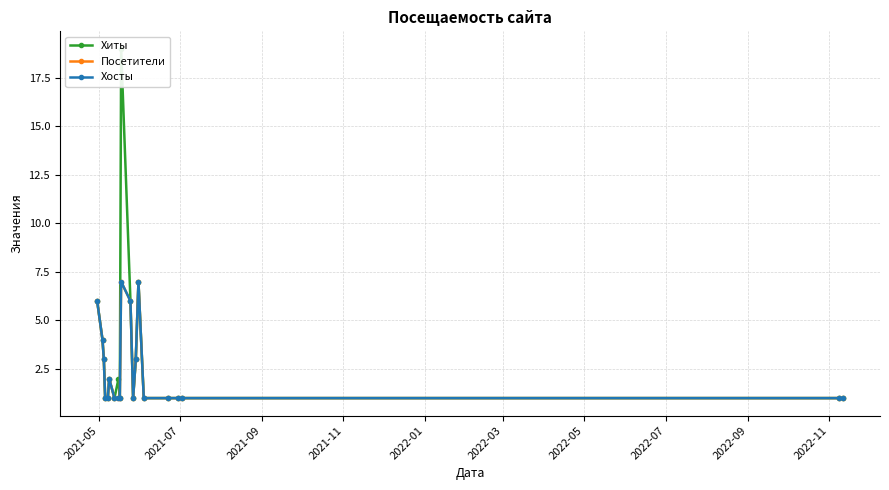

Reading left to right, what are all the values shown in this chart?

Хиты: 6	4	3	1	1	2	1	2	1	19	6	1	3	7	1	1	1	1	1	1
Посетители: 6	4	3	1	1	2	1	1	1	7	6	1	3	7	1	1	1	1	1	1
Хосты: 6	4	3	1	1	2	1	1	1	7	6	1	3	7	1	1	1	1	1	1